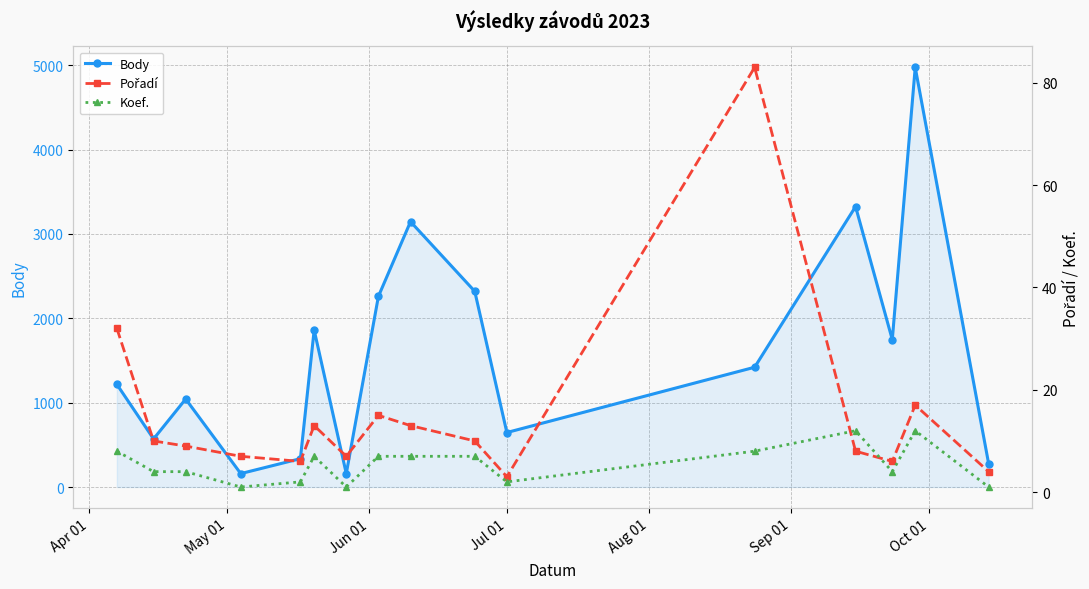

In Body, how many points are higher than both neighbors (excluding endpoints)?

5